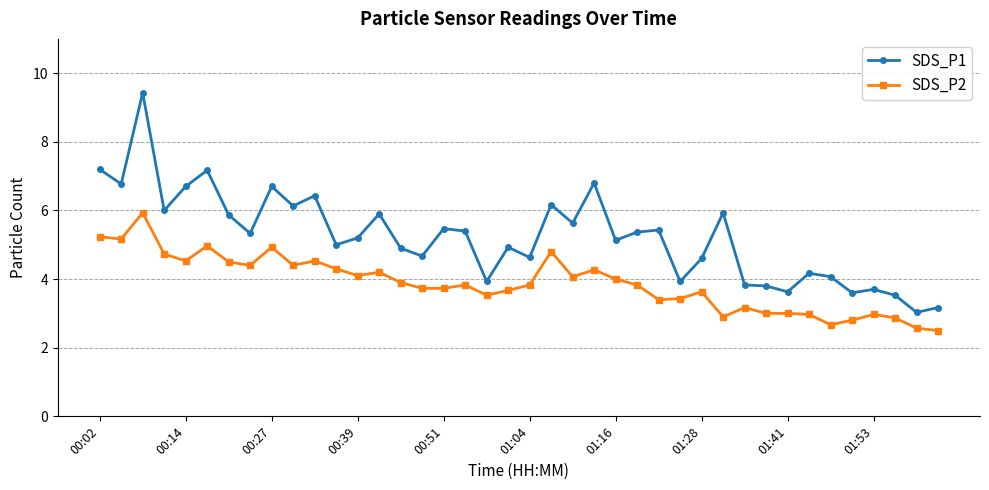

What is the difference between the maximum and minimum values in the SDS_P1 series?

6.4